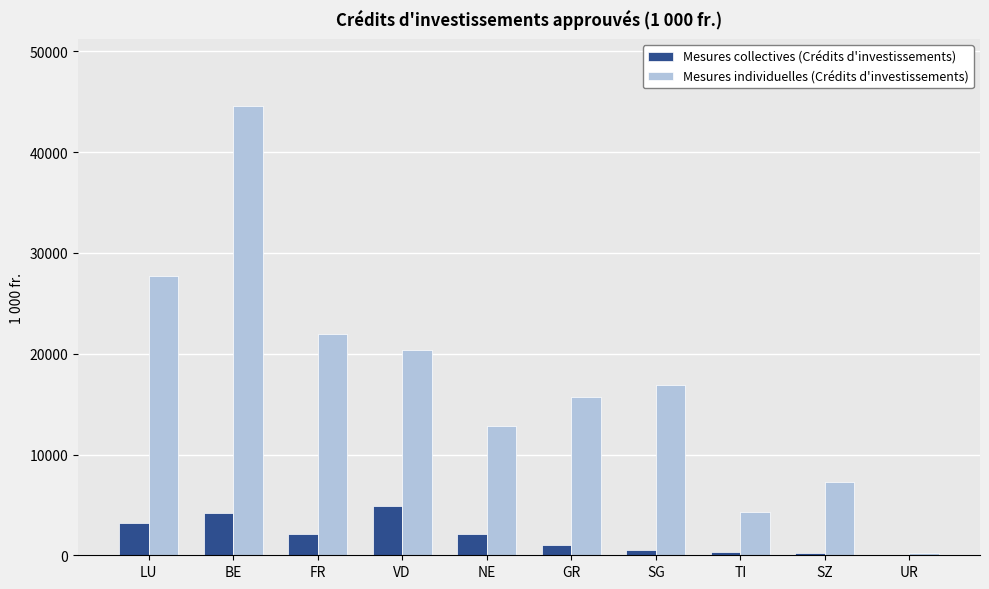

Which series has the largest range (max minus min)?

Mesures individuelles (Crédits d'investissements)